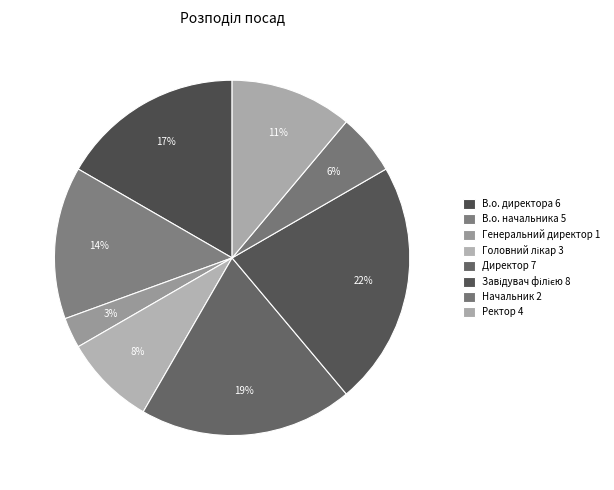

Combined, do Генеральний директор and В.о. начальника account for over 50%?

No